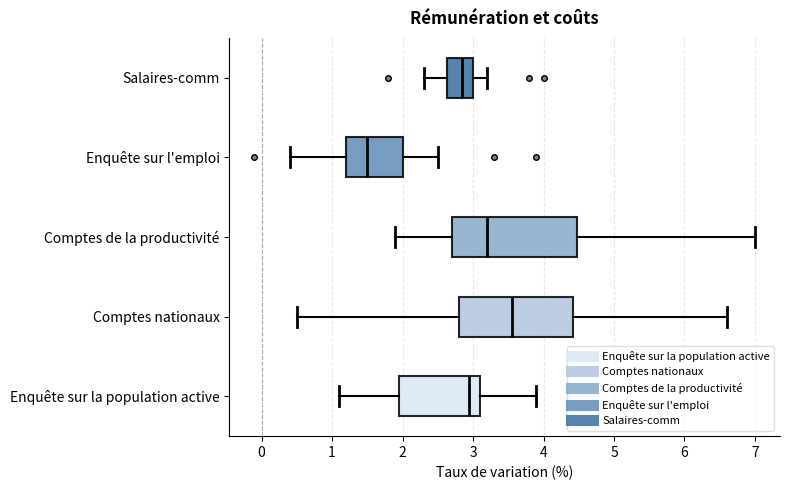

Where is the right edge of the box for Comptes nationaux on the x-axis? The values are not printed on the chart, so give them approximately, as read against the axis.

4.4